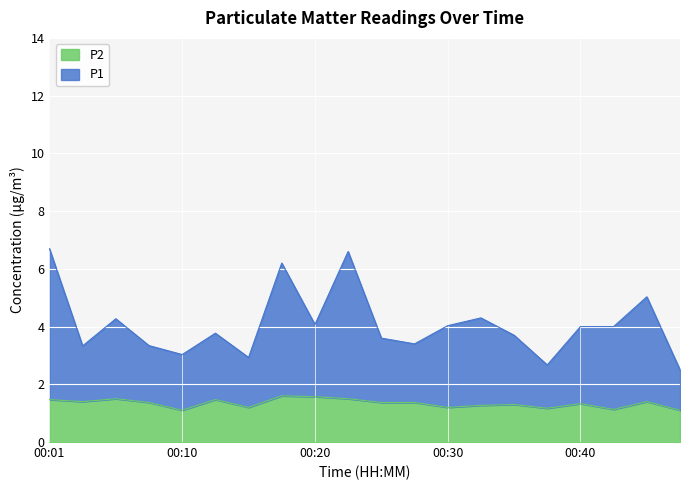

Reading right to left, transcribe all the data shown in this chart.

P1: 2.5	5.0	4.0	4.0	2.7	3.7	4.3	4.0	3.4	3.6	6.6	4.1	6.2	2.9	3.8	3.0	3.3	4.3	3.3	6.7
P2: 1.1	1.4	1.1	1.3	1.2	1.3	1.3	1.2	1.4	1.4	1.5	1.6	1.6	1.2	1.5	1.1	1.4	1.5	1.4	1.5